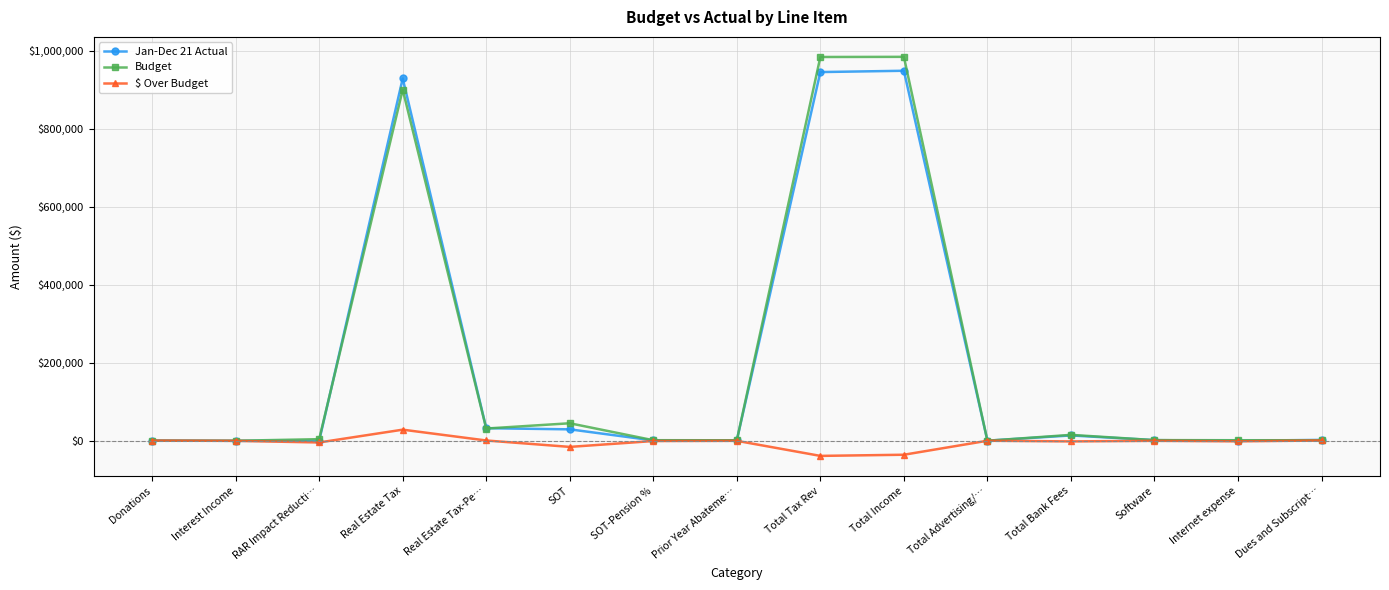

What is the smallest value displayed?

-38626.1